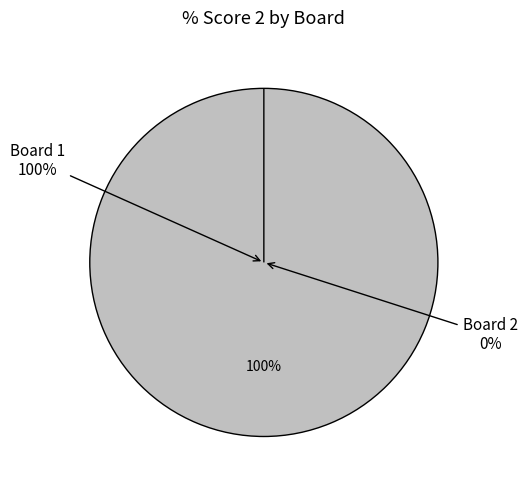

Do 1 and 2 together represent more than half of the pie?

Yes